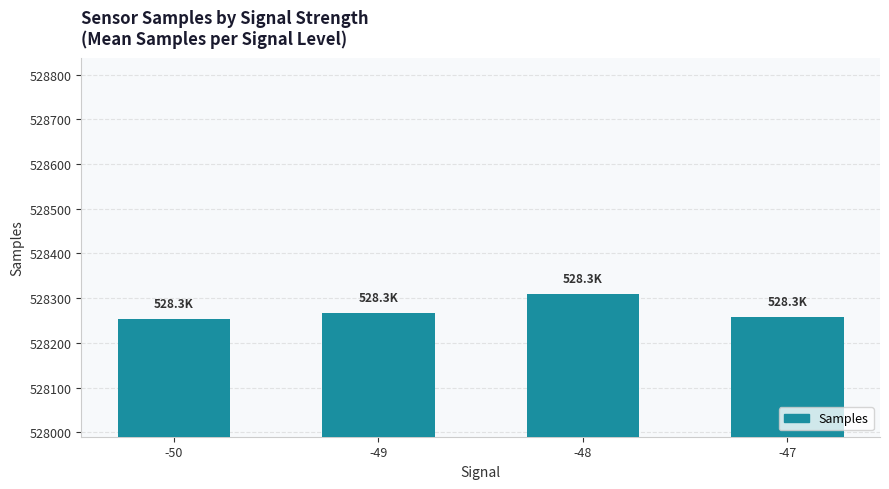

What is the sum of the values at -47 and -50?

1056512.0